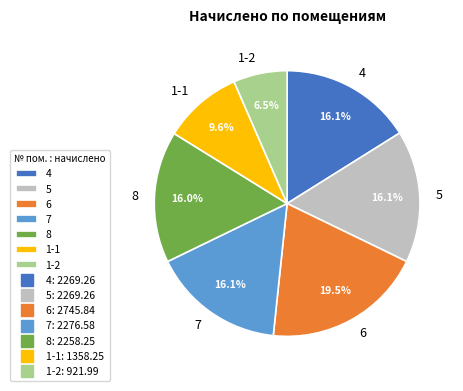

What is the smallest slice in the pie chart?

1-2